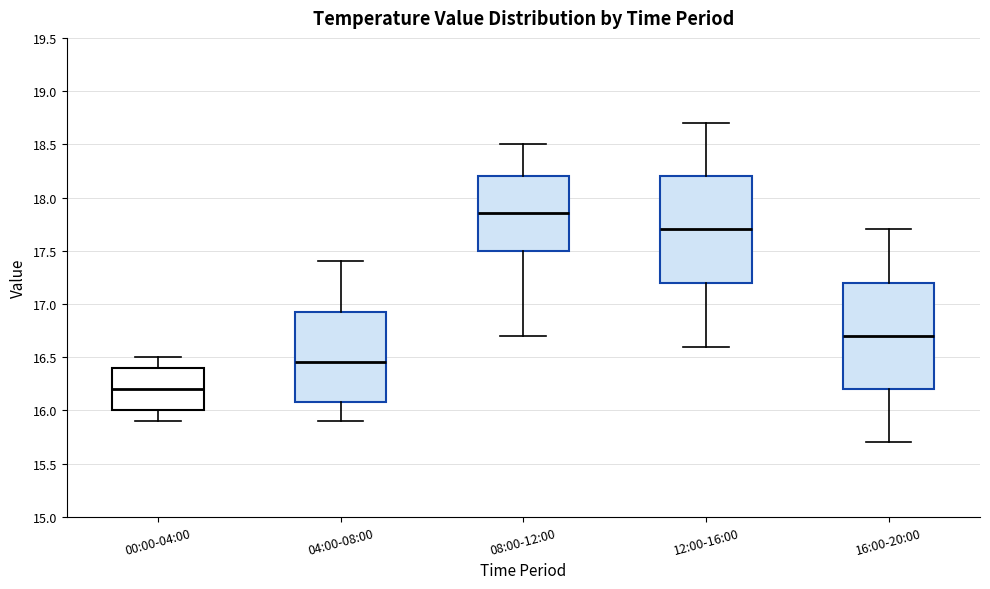

Reading left to right, transcribe this box plot: for each box, give where its median line is, the range the box spans, and where its two whiskers end, as read against the y-axis. The values are not printed on the chart, so give them approximately, as read against the axis.

00:00-04:00: median 16.20, box 16.00 to 16.40, whiskers 15.90 to 16.50
04:00-08:00: median 16.45, box 16.10 to 16.95, whiskers 15.90 to 17.40
08:00-12:00: median 17.85, box 17.50 to 18.20, whiskers 16.70 to 18.50
12:00-16:00: median 17.70, box 17.20 to 18.20, whiskers 16.60 to 18.70
16:00-20:00: median 16.70, box 16.20 to 17.20, whiskers 15.70 to 17.70